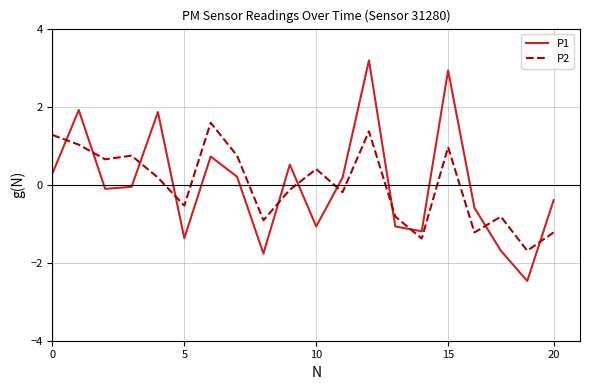

Which series has the widest spread of values?

P1